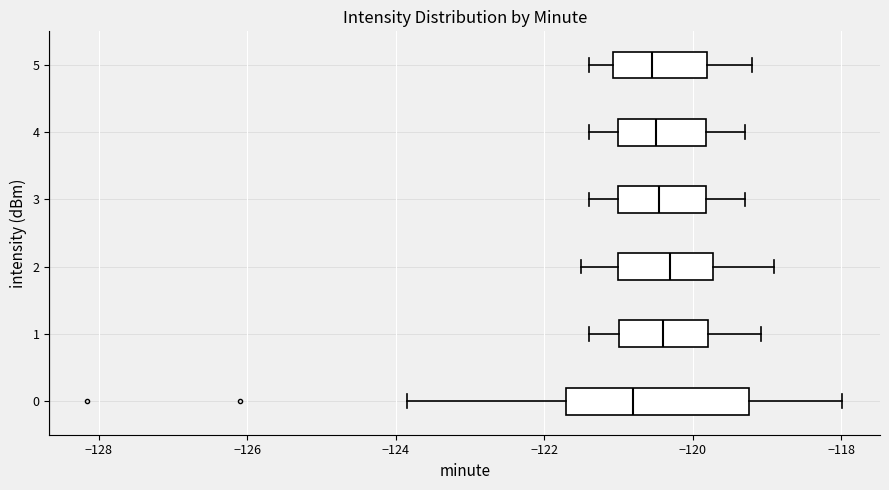

Where does the right whisker of the box at y = 5 end on the x-axis? The values are not printed on the chart, so give them approximately, as read against the axis.

-119.2